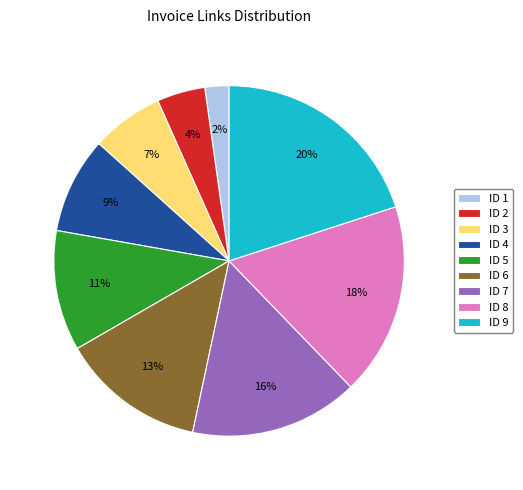

Approximately how many times larger is the value at ID 7 compared to ID 3?

2.3